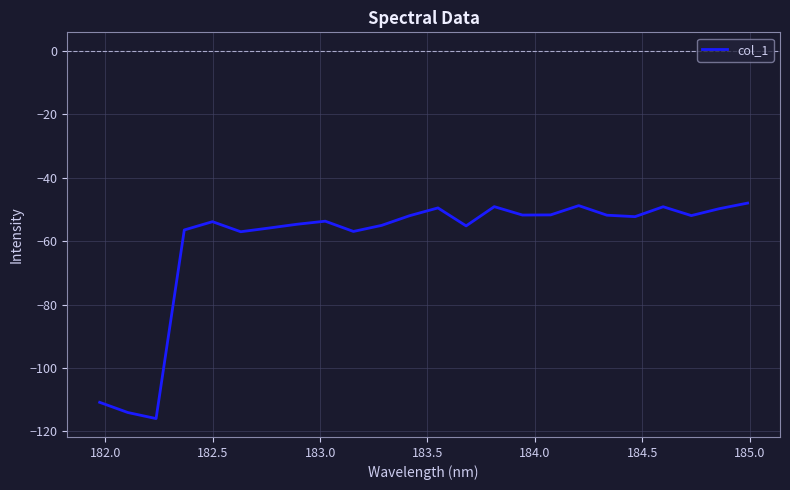

What is the difference between the maximum and minimum values?

67.9